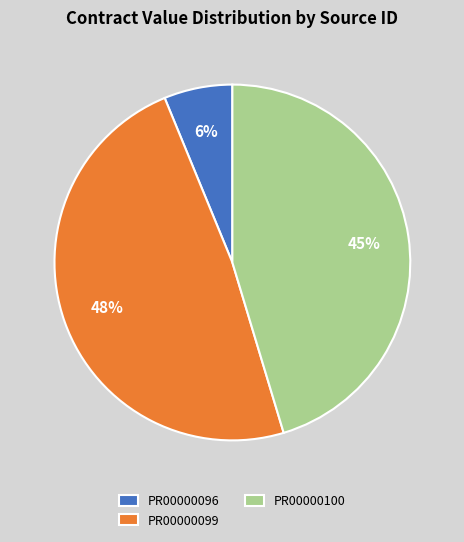

Between PR00000096 and PR00000100, which is larger?

PR00000100